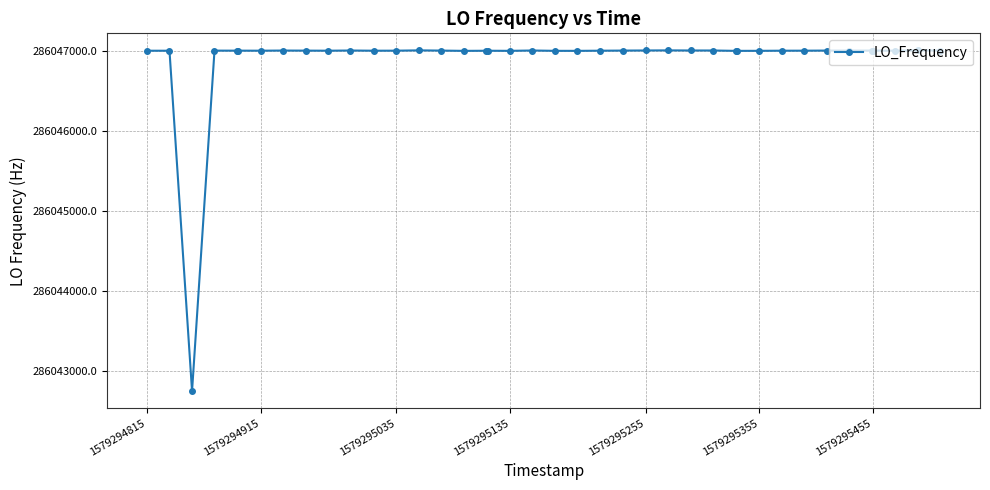

What is the difference between the maximum and minimum values?

4251.8